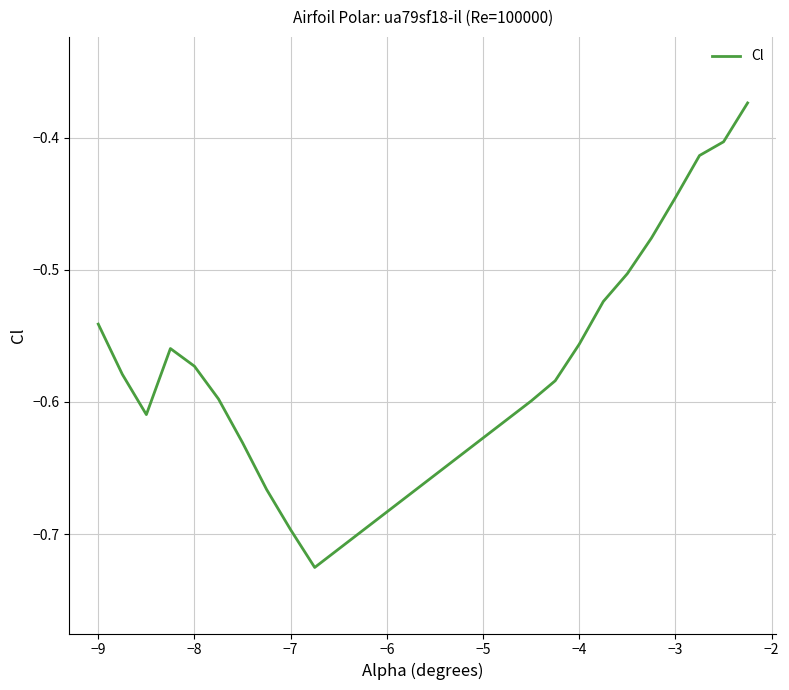

Does the chart have visible grid lines?

Yes